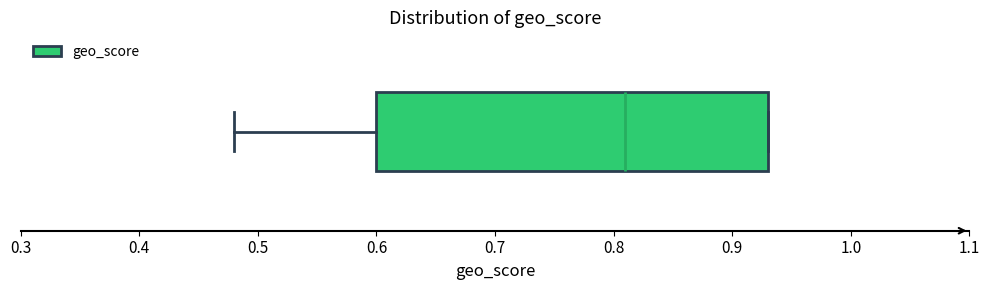

Read this box plot against the x-axis: the position of the median line, the range covered by the box, and the ends of both whiskers. The values are not printed on the chart, so give them approximately, as read against the axis.

median 0.81, box 0.60 to 0.93, whiskers 0.48 to 0.93